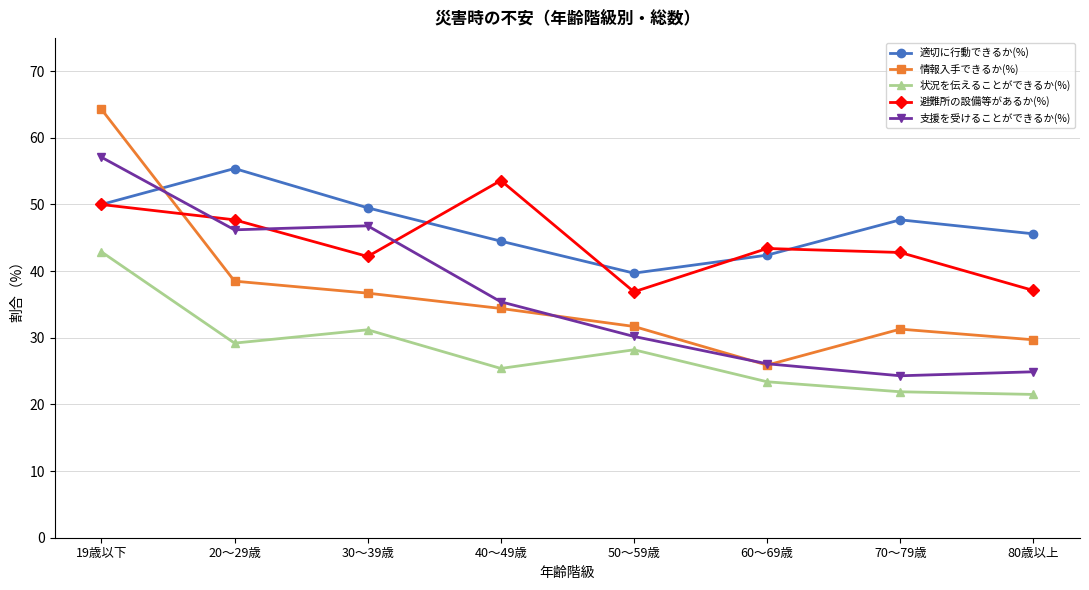

Which series has the largest range (max minus min)?

情報入手できるか(%)